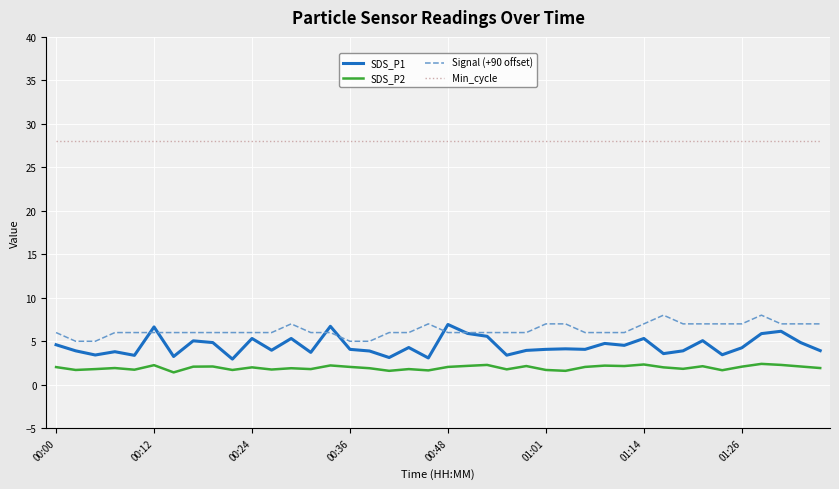

What is the smallest value displayed?

1.4